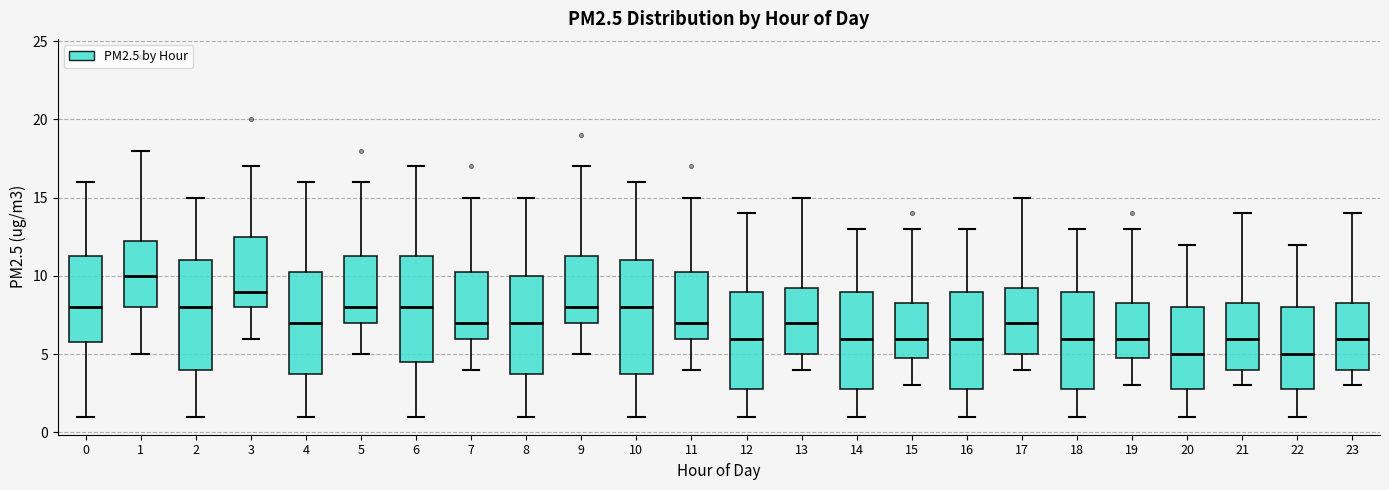

Reading left to right, read every box against the y-axis: the position of its median line, the range the box covers, and the ends of its whiskers. The values are not printed on the chart, so give them approximately, as read against the axis.

0: median 8.0, box 6.0 to 11.5, whiskers 1.0 to 16.0
1: median 10.0, box 8.0 to 12.5, whiskers 5.0 to 18.0
2: median 8.0, box 4.0 to 11.0, whiskers 1.0 to 15.0
3: median 9.0, box 8.0 to 12.5, whiskers 6.0 to 17.0
4: median 7.0, box 4.0 to 10.5, whiskers 1.0 to 16.0
5: median 8.0, box 7.0 to 11.5, whiskers 5.0 to 16.0
6: median 8.0, box 4.5 to 11.5, whiskers 1.0 to 17.0
7: median 7.0, box 6.0 to 10.5, whiskers 4.0 to 15.0
8: median 7.0, box 4.0 to 10.0, whiskers 1.0 to 15.0
9: median 8.0, box 7.0 to 11.5, whiskers 5.0 to 17.0
10: median 8.0, box 4.0 to 11.0, whiskers 1.0 to 16.0
11: median 7.0, box 6.0 to 10.5, whiskers 4.0 to 15.0
12: median 6.0, box 3.0 to 9.0, whiskers 1.0 to 14.0
13: median 7.0, box 5.0 to 9.5, whiskers 4.0 to 15.0
14: median 6.0, box 3.0 to 9.0, whiskers 1.0 to 13.0
15: median 6.0, box 5.0 to 8.5, whiskers 3.0 to 13.0
16: median 6.0, box 3.0 to 9.0, whiskers 1.0 to 13.0
17: median 7.0, box 5.0 to 9.5, whiskers 4.0 to 15.0
18: median 6.0, box 3.0 to 9.0, whiskers 1.0 to 13.0
19: median 6.0, box 5.0 to 8.5, whiskers 3.0 to 13.0
20: median 5.0, box 3.0 to 8.0, whiskers 1.0 to 12.0
21: median 6.0, box 4.0 to 8.5, whiskers 3.0 to 14.0
22: median 5.0, box 3.0 to 8.0, whiskers 1.0 to 12.0
23: median 6.0, box 4.0 to 8.5, whiskers 3.0 to 14.0